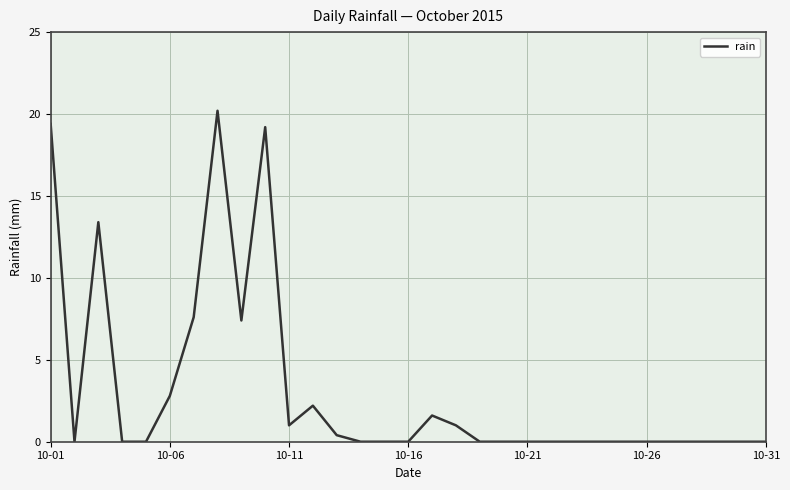

What is the difference between the maximum and minimum values?

20.2